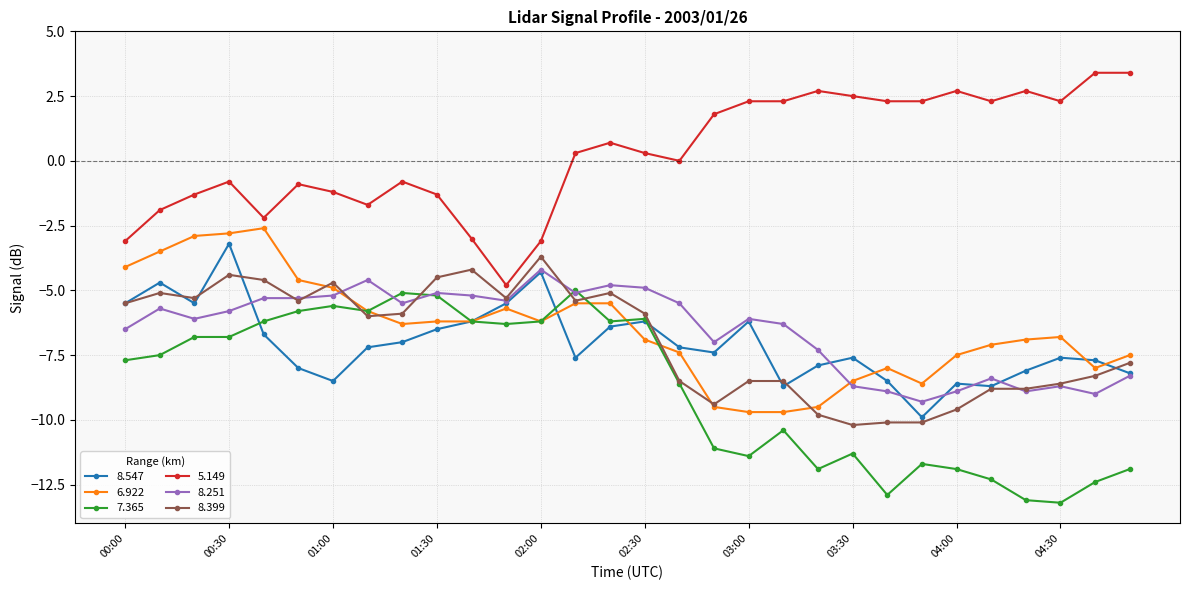

What is the maximum value for 8.251?

-4.2